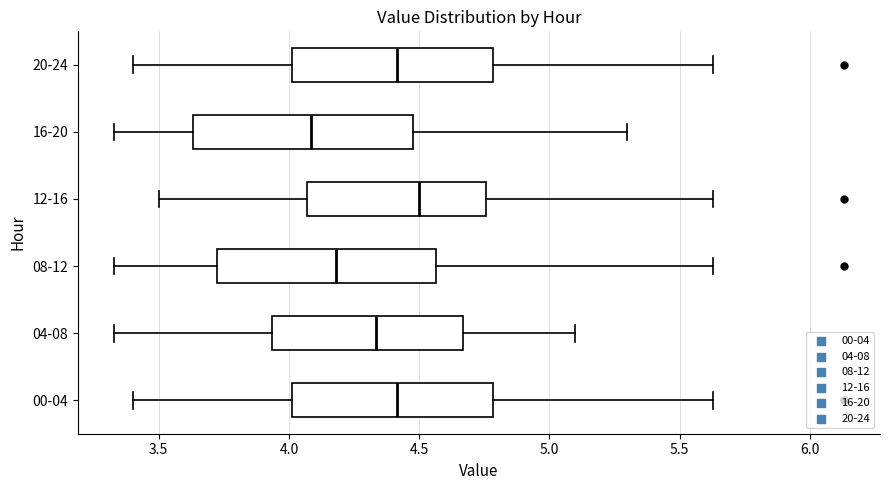

Where does the left whisker of the box for 08-12 end on the x-axis? The values are not printed on the chart, so give them approximately, as read against the axis.

3.35